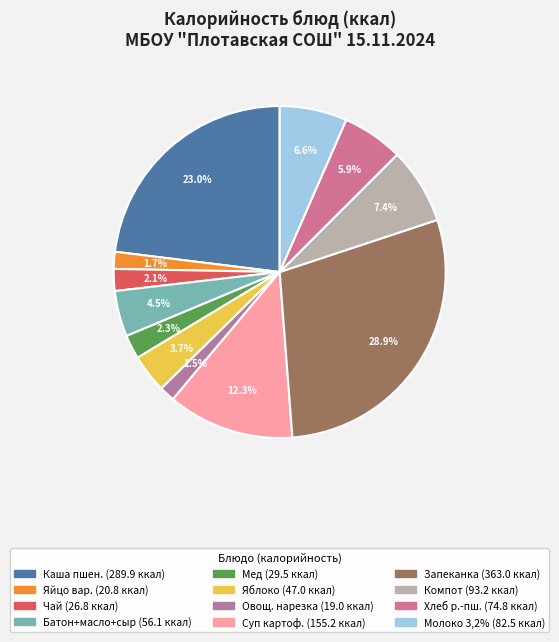

How many slices are in this pie chart?

12